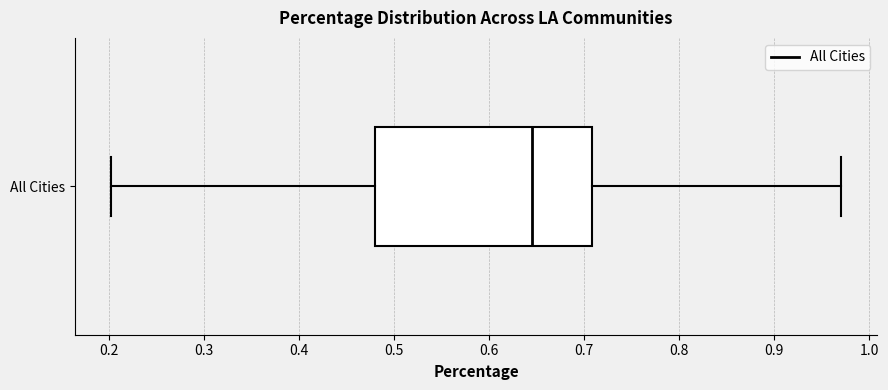

Read this box plot against the x-axis: the position of the median line, the range covered by the box, and the ends of both whiskers. The values are not printed on the chart, so give them approximately, as read against the axis.

median 0.65, box 0.48 to 0.71, whiskers 0.20 to 0.97